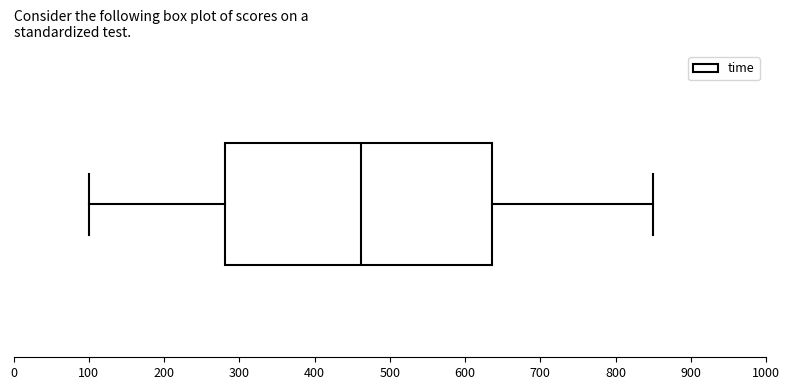

Where does the right whisker of the box end on the x-axis? The values are not printed on the chart, so give them approximately, as read against the axis.

850